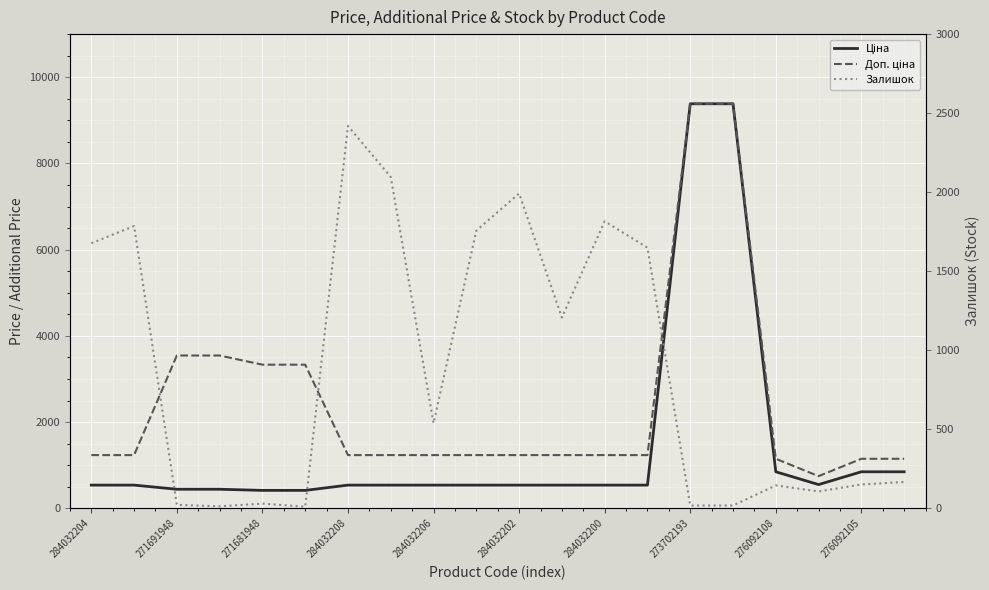

How many lines are shown in the chart?

3